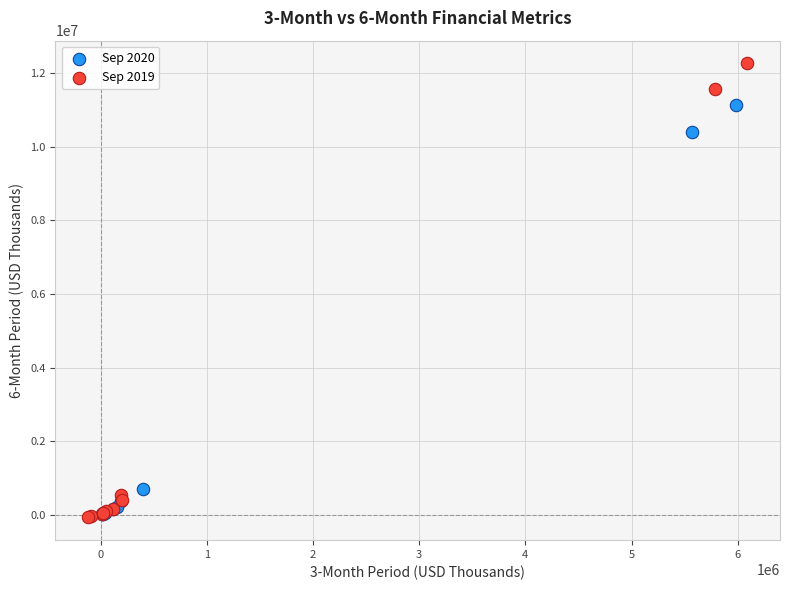

Which series has the largest Y range (max minus min)?

Sep 2019